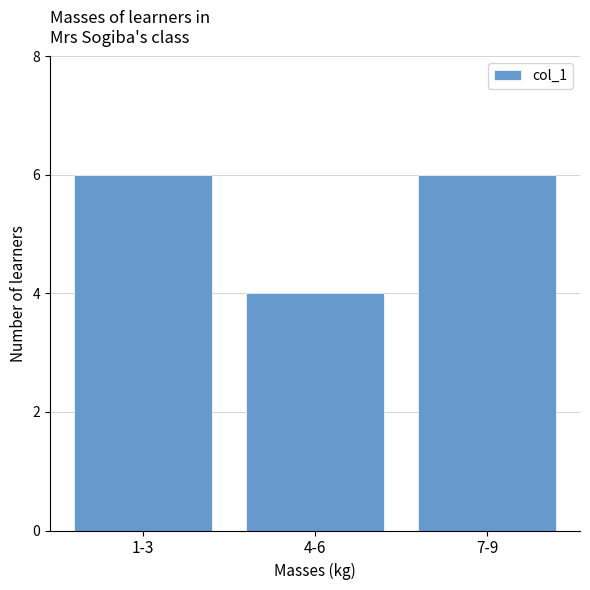

Reading right to left, list all the values displayed in this chart.

7-9=6	4-6=4	1-3=6